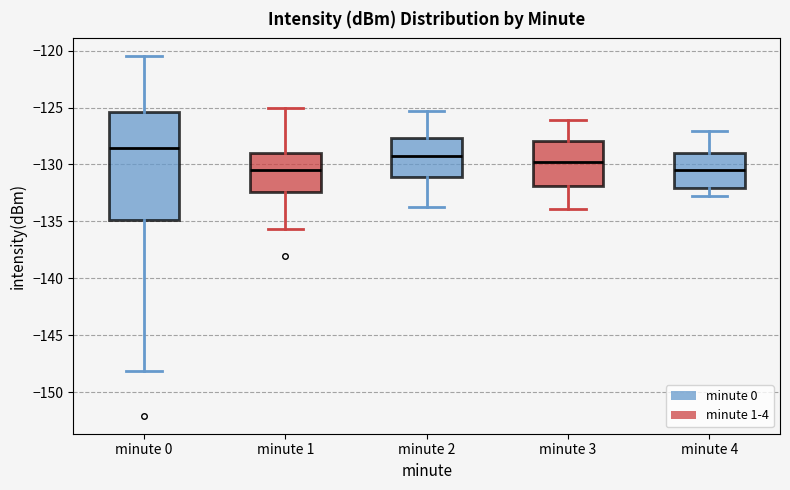

Reading left to right, transcribe this box plot: for each box, give where its median line is, the range the box spans, and where its two whiskers end, as read against the y-axis. The values are not printed on the chart, so give them approximately, as read against the axis.

minute 0: median -128.5, box -135.0 to -125.5, whiskers -148.0 to -120.5
minute 1: median -130.5, box -132.5 to -129.0, whiskers -135.5 to -125.0
minute 2: median -129.0, box -131.0 to -127.5, whiskers -133.5 to -125.5
minute 3: median -130.0, box -132.0 to -128.0, whiskers -134.0 to -126.0
minute 4: median -130.5, box -132.0 to -129.0, whiskers -133.0 to -127.0